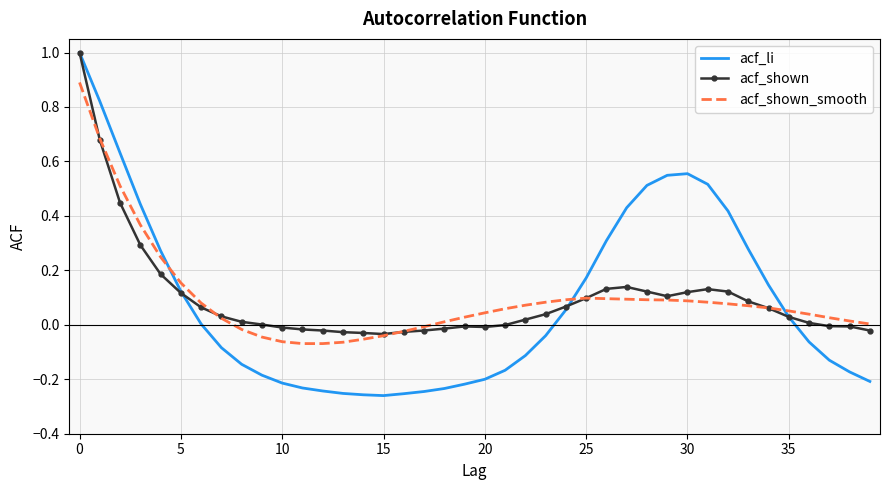

What is the greatest value displayed?

1.0